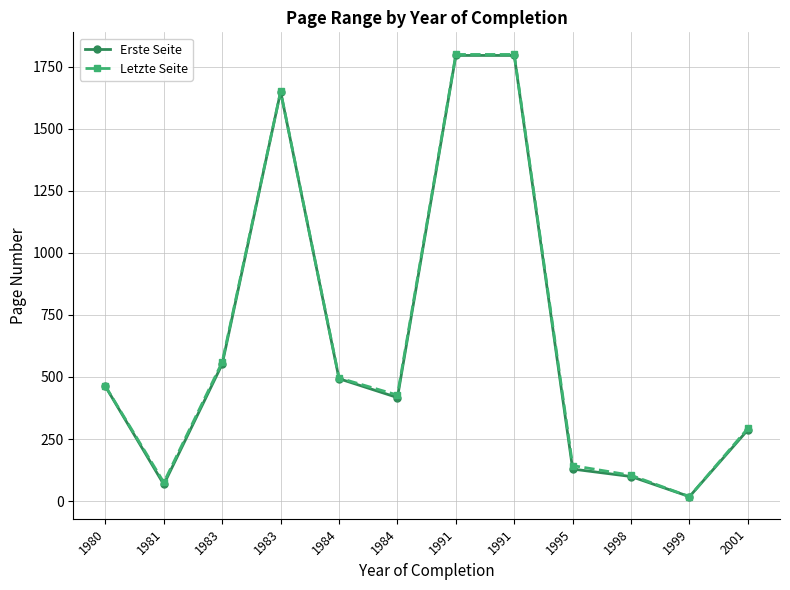

Is it true that Letzte Seite equals 990 at 1983?

False